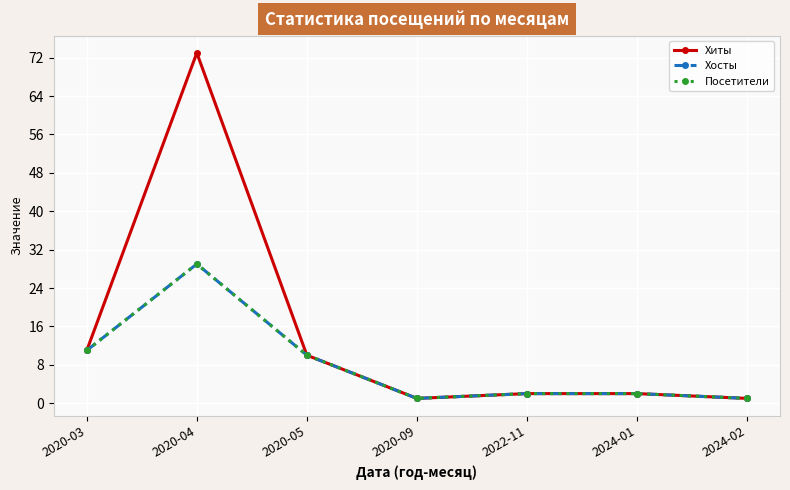

True or false: Хосты and Посетители intersect in this chart.

False